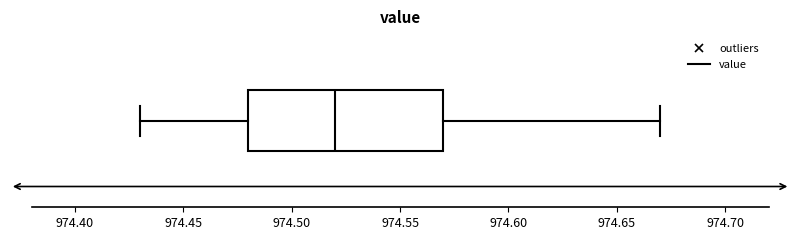

Transcribe this box plot: give where the median line is, the range the box spans, and where the two whiskers end, as read against the x-axis. The values are not printed on the chart, so give them approximately, as read against the axis.

median 974.52, box 974.48 to 974.57, whiskers 974.43 to 974.67